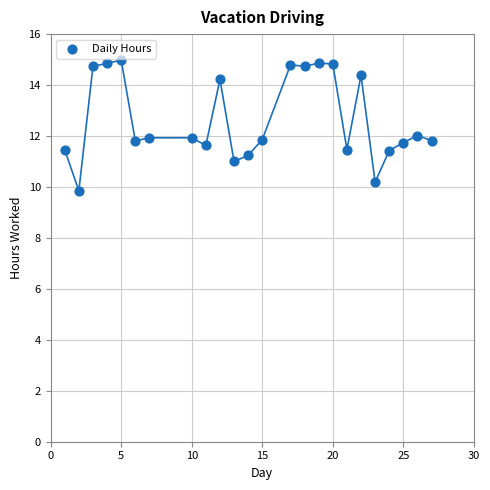

What is the range of X values (max minus min)?

26.0